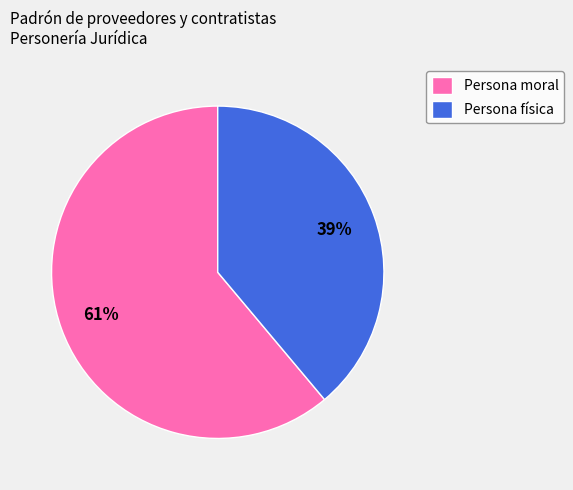

The Persona moral slice represents 61% of the pie. True or false?

True